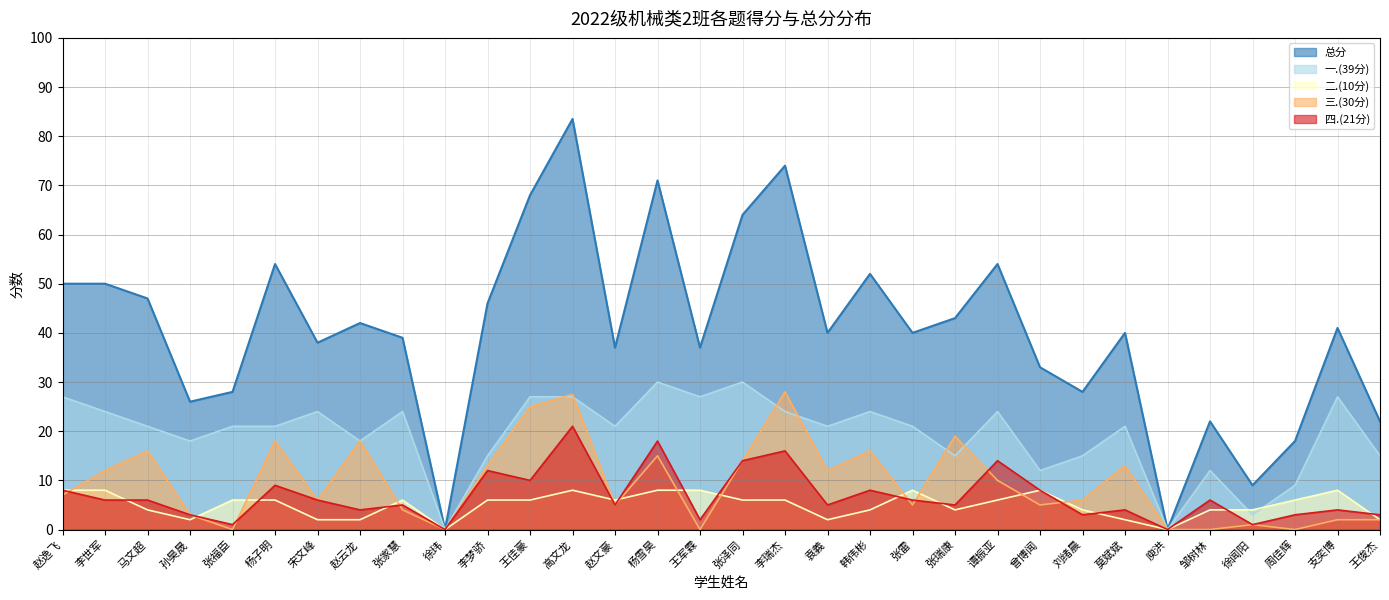

Which series has the widest spread of values?

总分